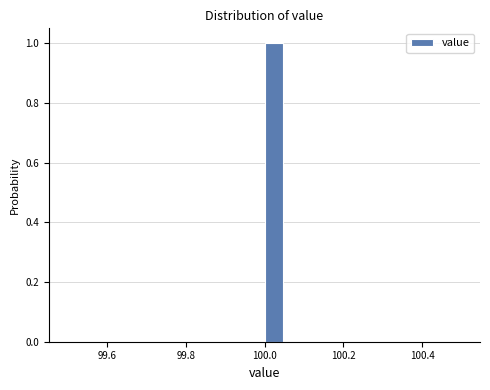

Around what value on the x-axis is the tallest bar? Give the approximate position of its centre, as read against the axis.

100.02